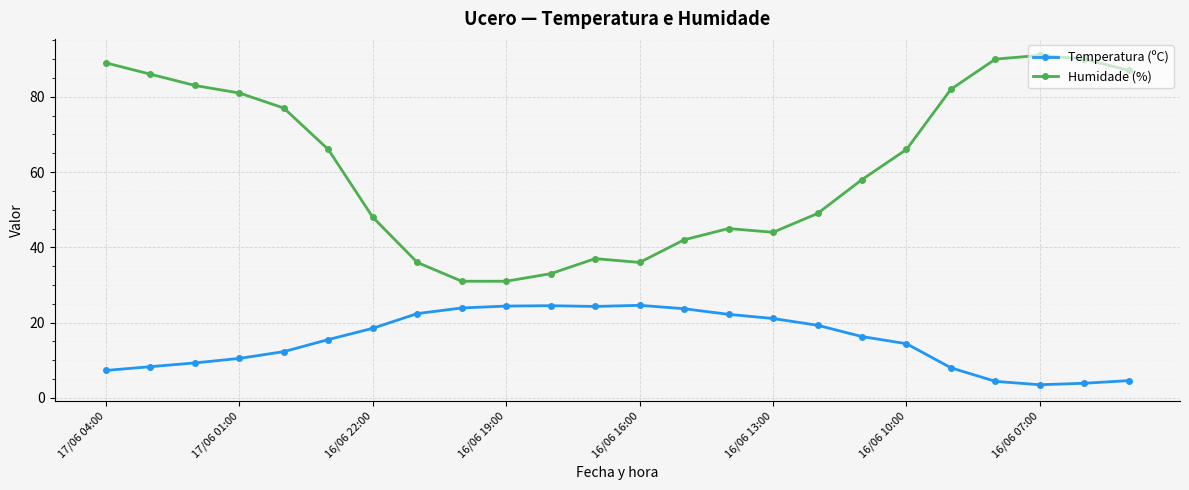

Which series has the largest total across all categories?

Humidade (%)